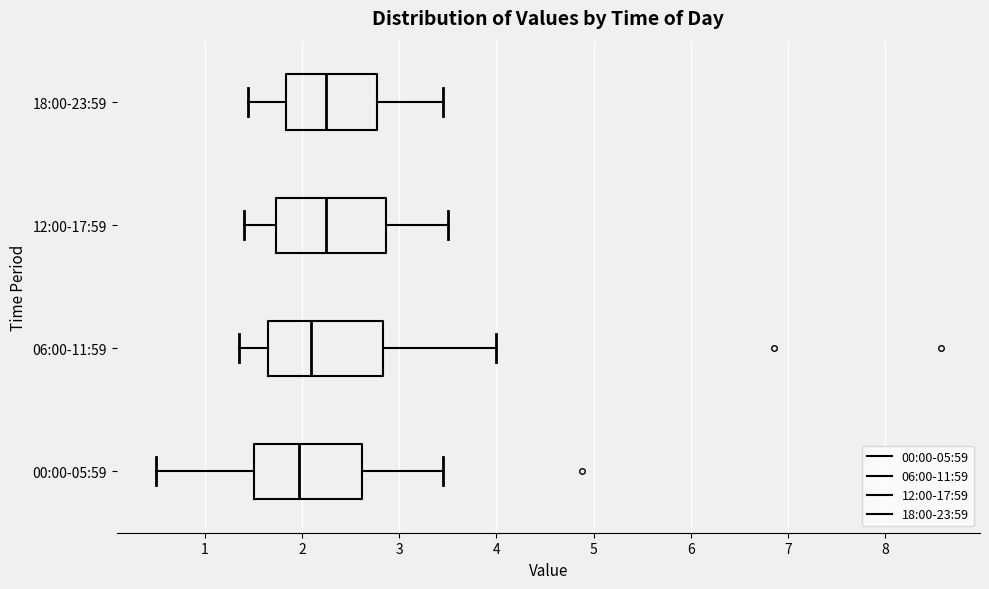

Reading bottom to top, transcribe this box plot: for each box, give where its median line is, the range the box spans, and where its two whiskers end, as read against the x-axis. The values are not printed on the chart, so give them approximately, as read against the axis.

00:00-05:59: median 2.0, box 1.5 to 2.6, whiskers 0.5 to 3.5
06:00-11:59: median 2.1, box 1.7 to 2.8, whiskers 1.4 to 4.0
12:00-17:59: median 2.3, box 1.7 to 2.9, whiskers 1.4 to 3.5
18:00-23:59: median 2.3, box 1.8 to 2.8, whiskers 1.5 to 3.5